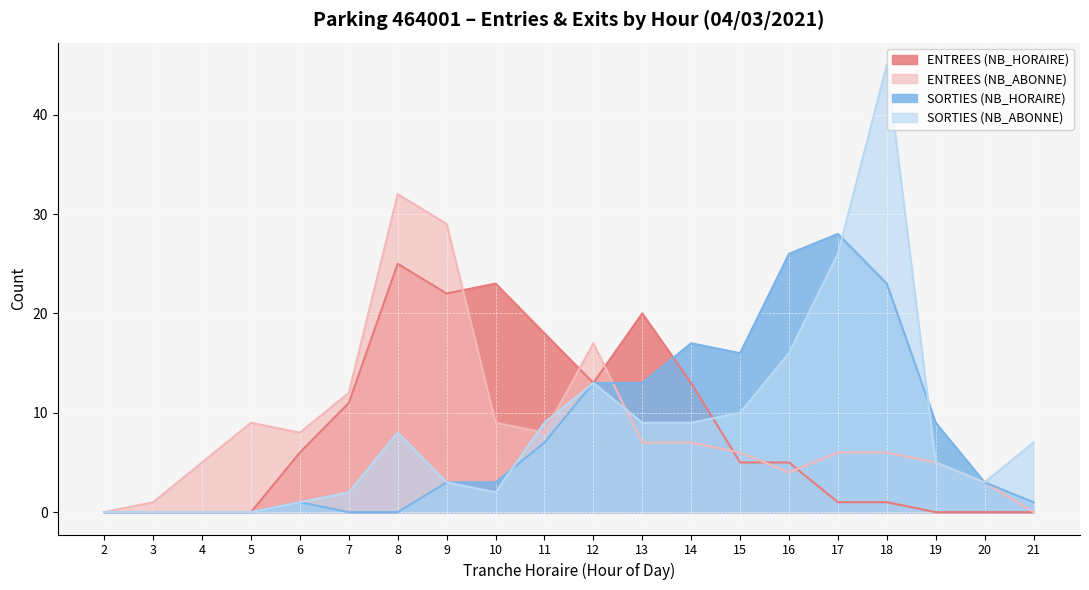

Rank the categories by SORTIES (NB_HORAIRE) value from highest to lowest.

17, 16, 18, 14, 15, 12, 13, 19, 11, 9, 10, 20, 6, 21, 2, 3, 4, 5, 7, 8